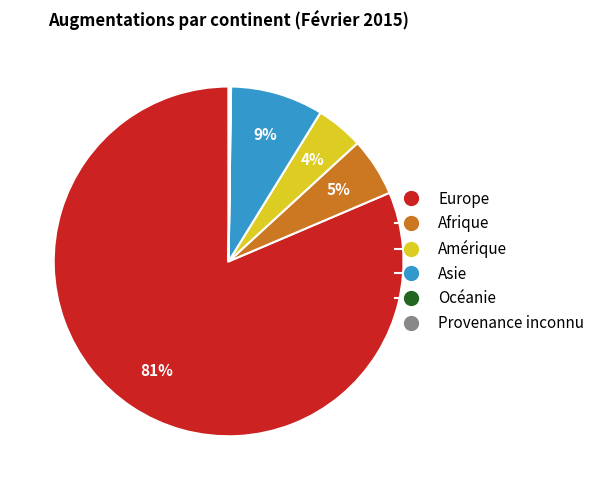

What percentage is the Afrique slice, to the nearest percent?

5%